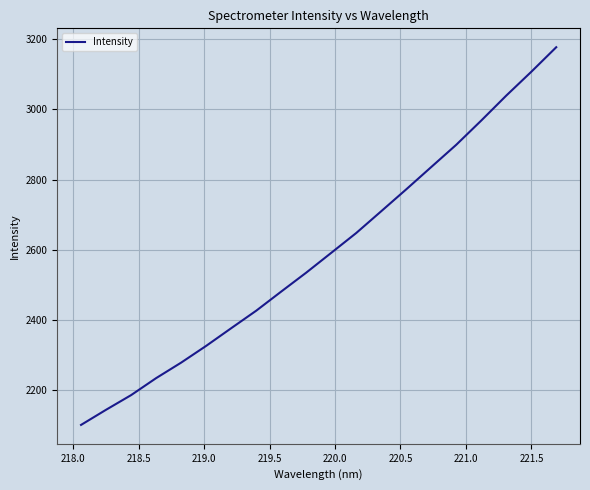

What is the smallest value displayed?

2099.7